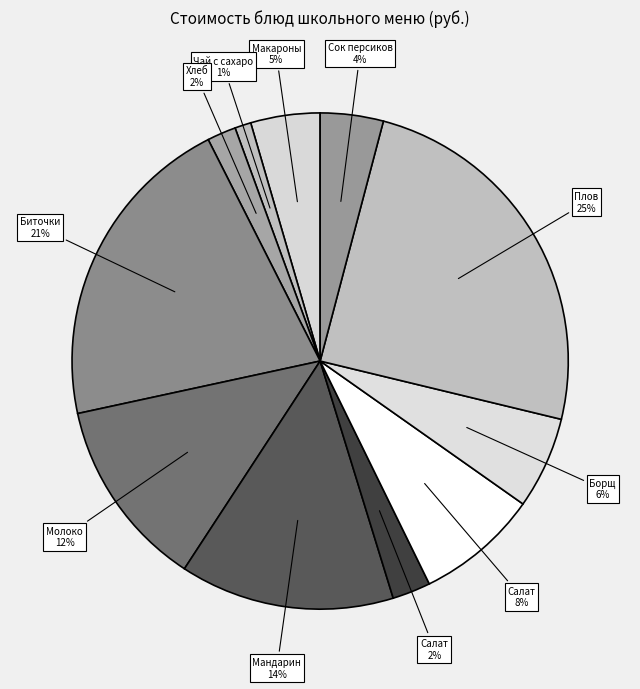

How many slices are in this pie chart?

11